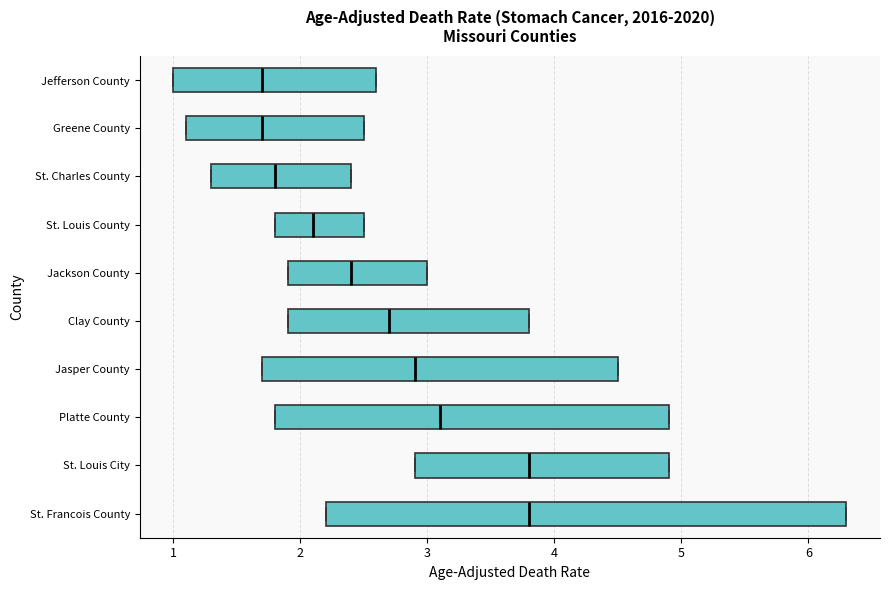

Where is the left edge of the box for Clay County on the x-axis? The values are not printed on the chart, so give them approximately, as read against the axis.

1.9